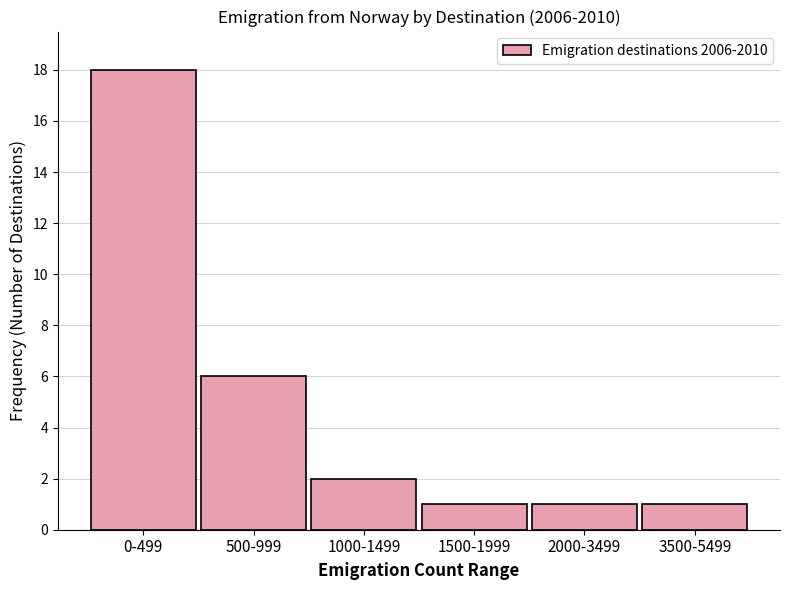

Reading left to right, extract all data points from this chart.

0-499=18	500-999=6	1000-1499=2	1500-1999=1	2000-3499=1	3500-5499=1